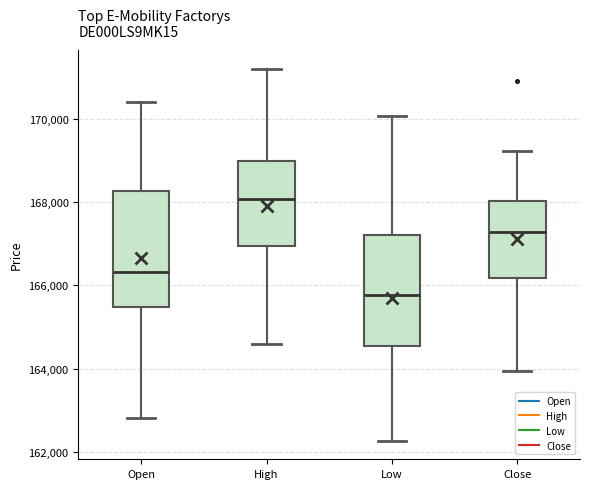

Which box has the highest median line?

High